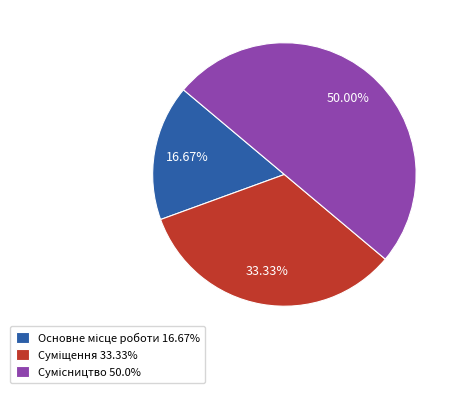

To the nearest percent, what portion does Суміщення represent?

33%